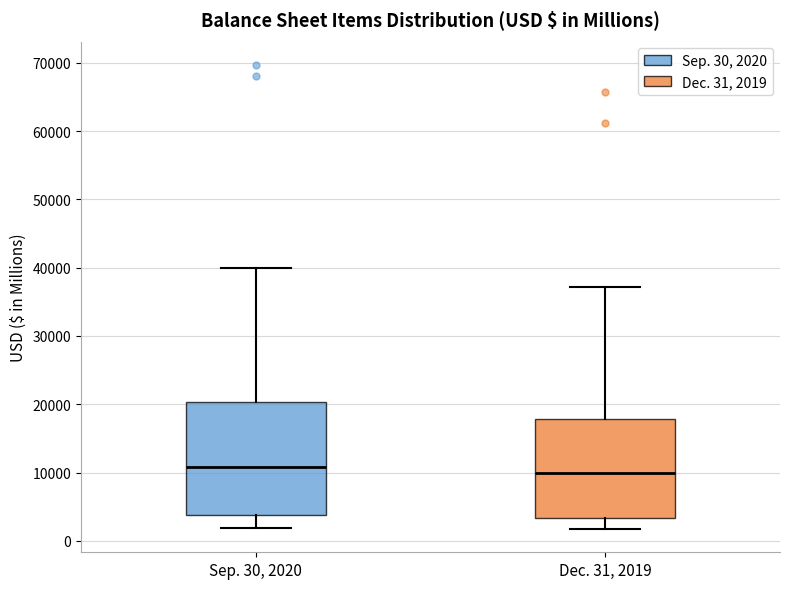

Reading left to right, read every box against the y-axis: the position of its median line, the range the box covers, and the ends of its whiskers. The values are not printed on the chart, so give them approximately, as read against the axis.

Sep. 30, 2020: median 11000, box 4000 to 20000, whiskers 2000 to 40000
Dec. 31, 2019: median 10000, box 3000 to 18000, whiskers 2000 to 37000